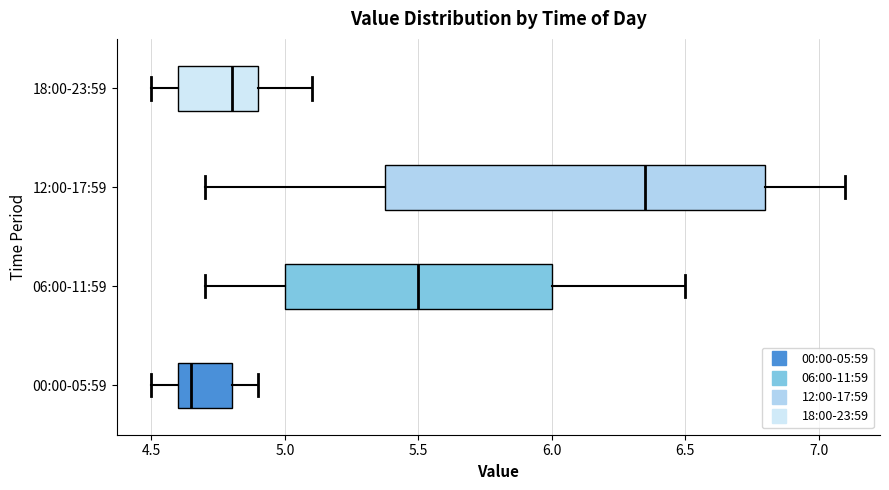

Reading bottom to top, transcribe this box plot: for each box, give where its median line is, the range the box spans, and where its two whiskers end, as read against the x-axis. The values are not printed on the chart, so give them approximately, as read against the axis.

00:00-05:59: median 4.65, box 4.60 to 4.80, whiskers 4.50 to 4.90
06:00-11:59: median 5.50, box 5.00 to 6.00, whiskers 4.70 to 6.50
12:00-17:59: median 6.35, box 5.40 to 6.80, whiskers 4.70 to 7.10
18:00-23:59: median 4.80, box 4.60 to 4.90, whiskers 4.50 to 5.10